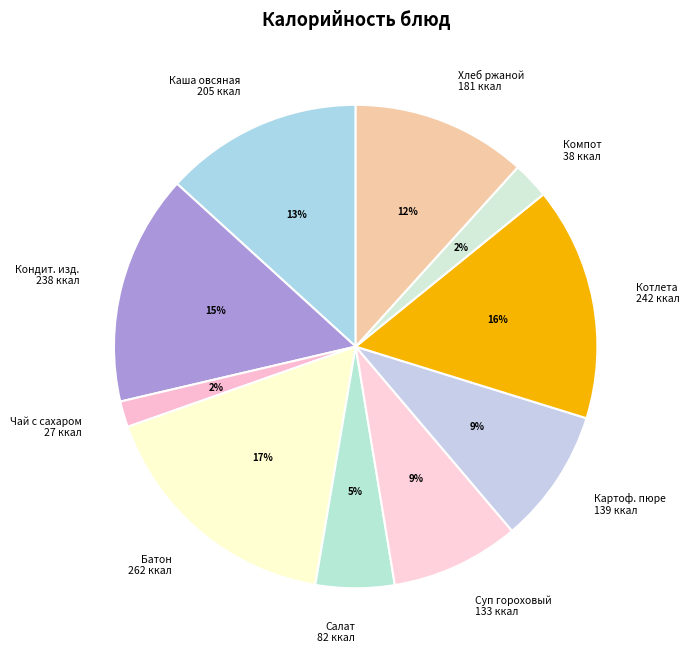

Which category has the smallest portion of the pie?

Чай с сахаром